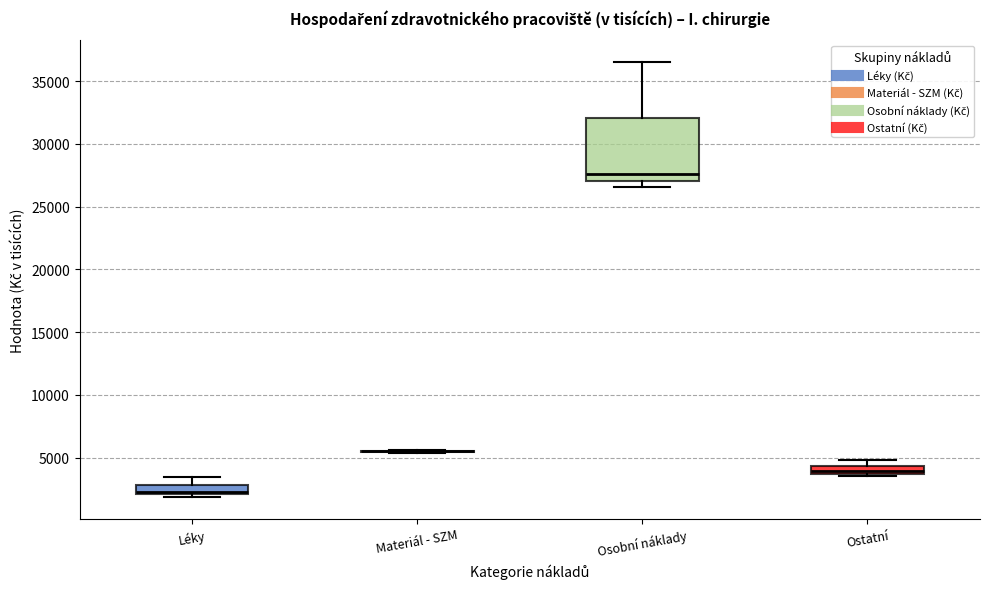

Which box is the tallest, from its lower edge to its upper edge?

Osobní náklady